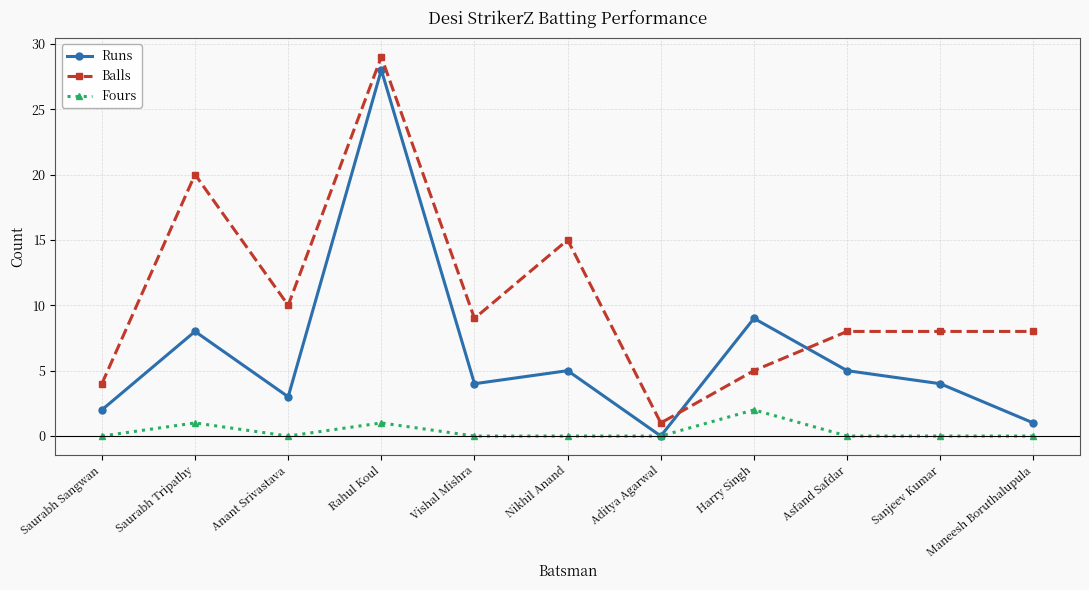

True or false: Runs has more than 1 interior local peaks.

True